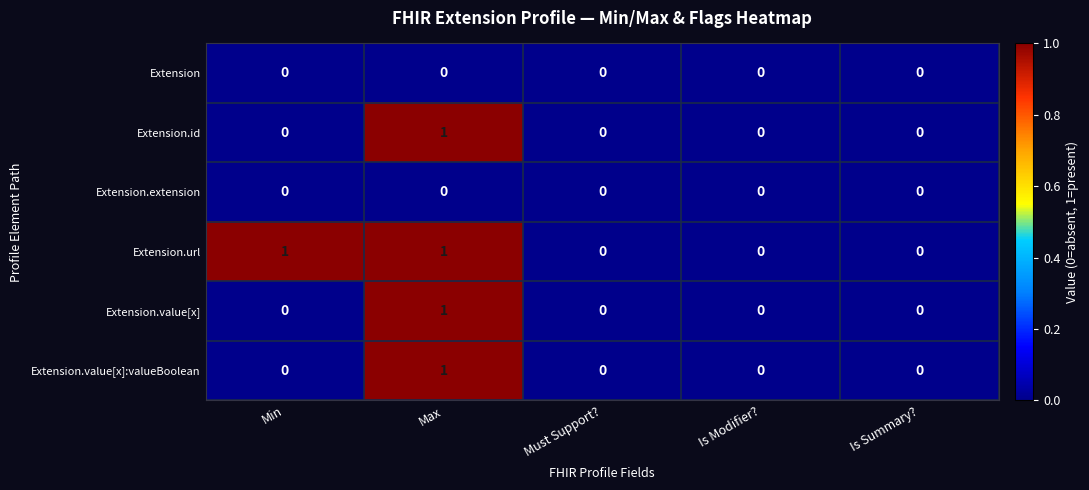

How many categories are shown in the chart?

5